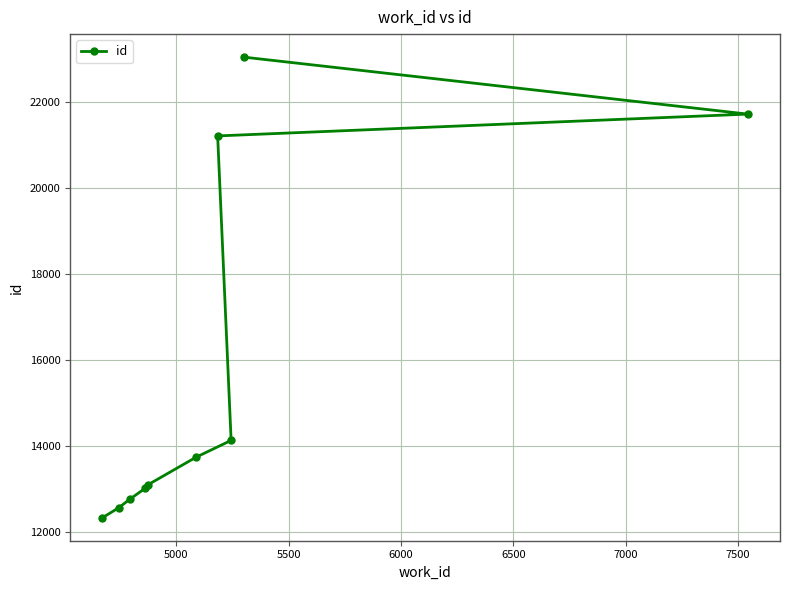

True or false: the data has more than 0 interior local peaks.

False